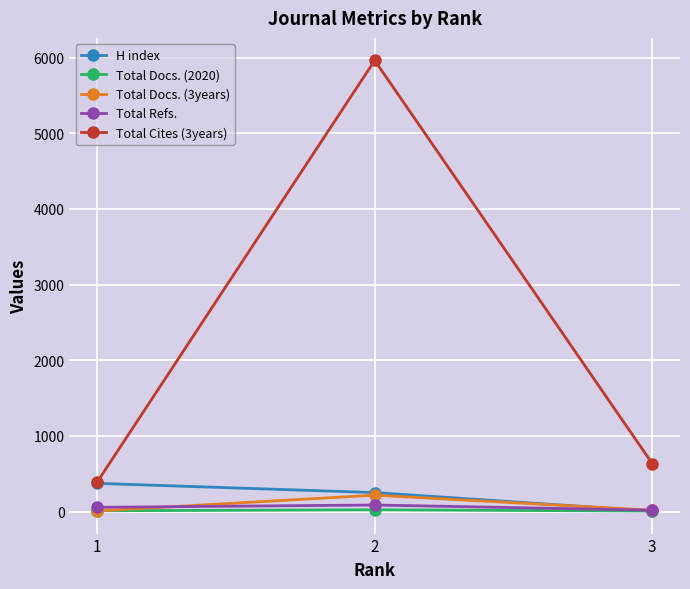

Which series changed the most between 2 and 3?

Total Cites (3years)